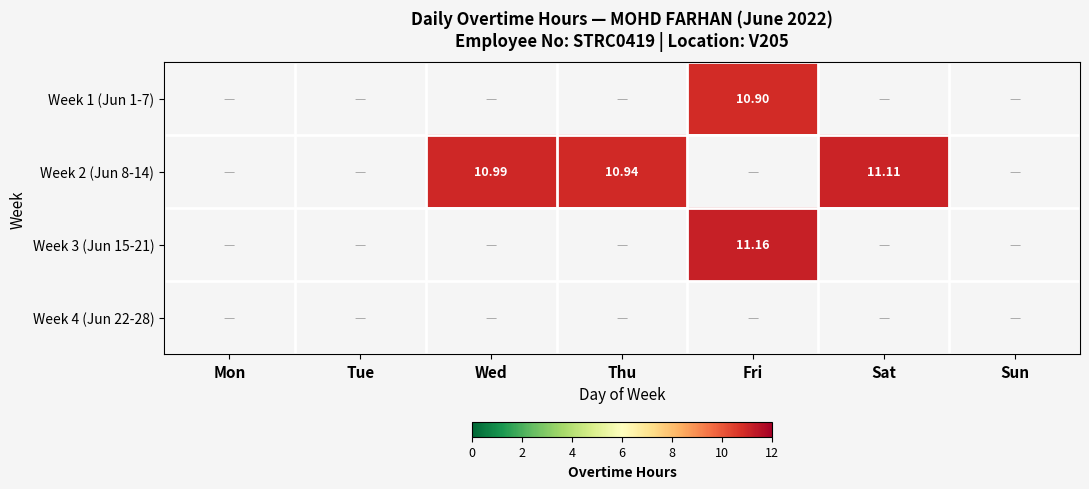

Rank the series at Wed from highest to lowest value.

Week 2 (Jun 8-14), Week 1 (Jun 1-7), Week 3 (Jun 15-21), Week 4 (Jun 22-28)